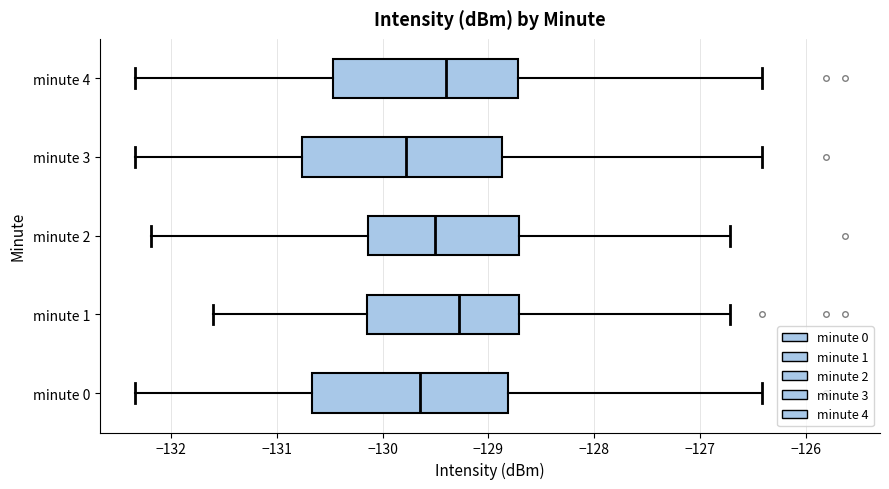

Reading bottom to top, transcribe this box plot: for each box, give where its median line is, the range the box spans, and where its two whiskers end, as read against the x-axis. The values are not printed on the chart, so give them approximately, as read against the axis.

minute 0: median -129.7, box -130.7 to -128.8, whiskers -132.3 to -126.4
minute 1: median -129.3, box -130.1 to -128.7, whiskers -131.6 to -126.7
minute 2: median -129.5, box -130.1 to -128.7, whiskers -132.2 to -126.7
minute 3: median -129.8, box -130.8 to -128.9, whiskers -132.3 to -126.4
minute 4: median -129.4, box -130.5 to -128.7, whiskers -132.3 to -126.4